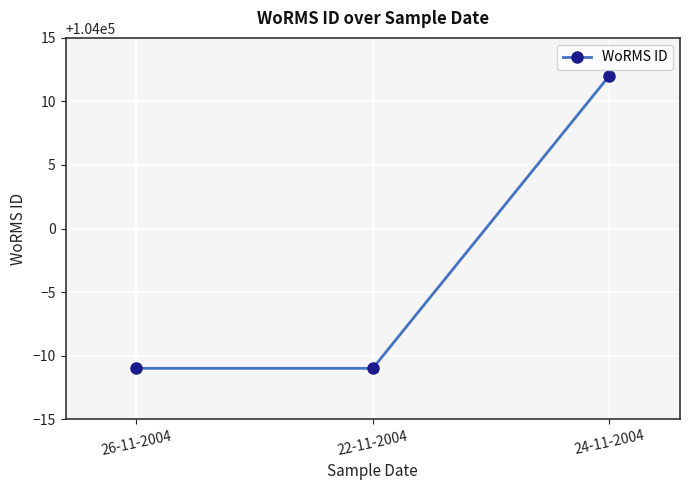

What is the label of the 1st point from the left?

26-11-2004